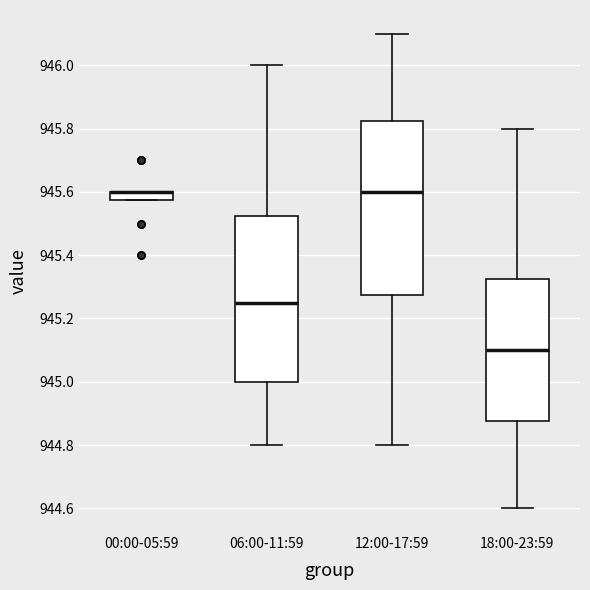

Which box is the tallest, from its lower edge to its upper edge?

12:00-17:59